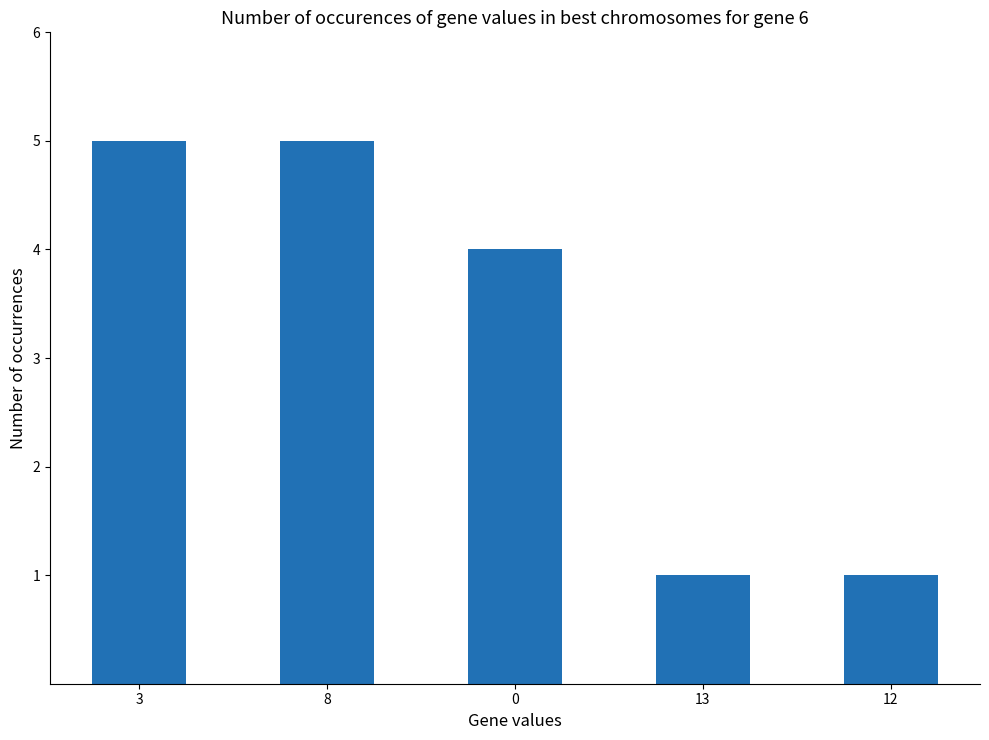

What is the approximate value at 13?

1